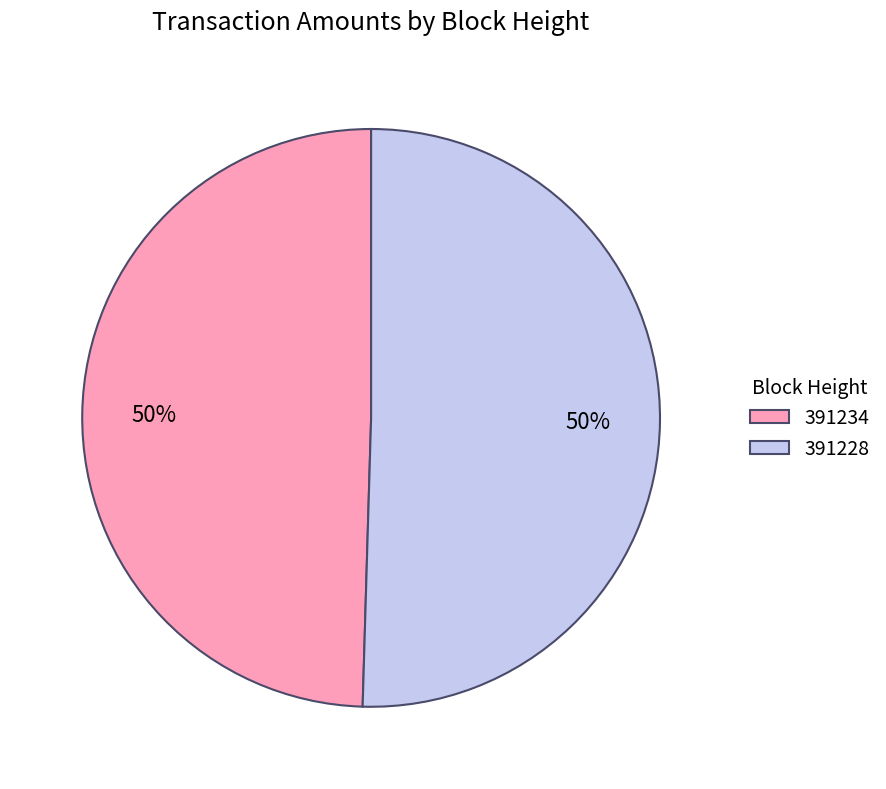

What is the majority slice?

391228